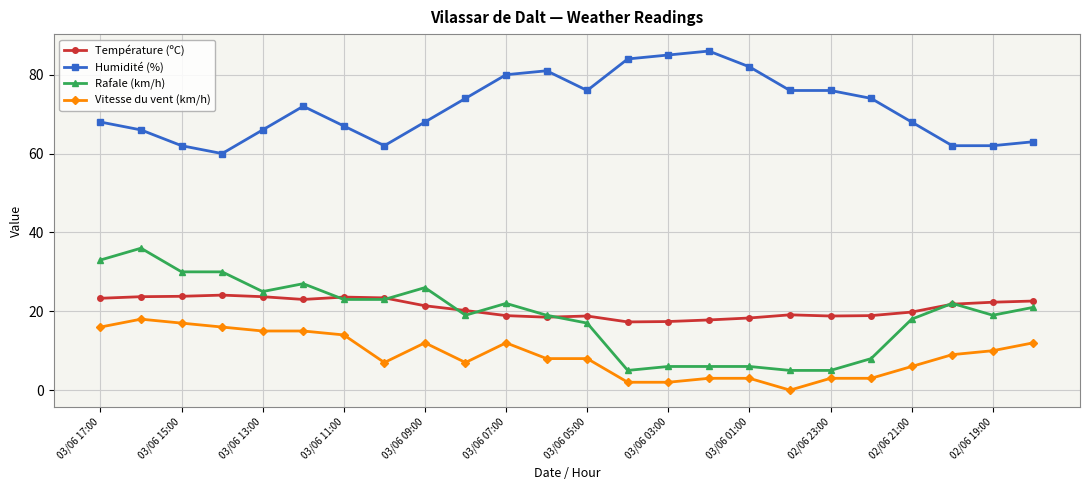

List the series in order of their peak value, highest first.

Humidité (%), Rafale (km/h), Température (ºC), Vitesse du vent (km/h)